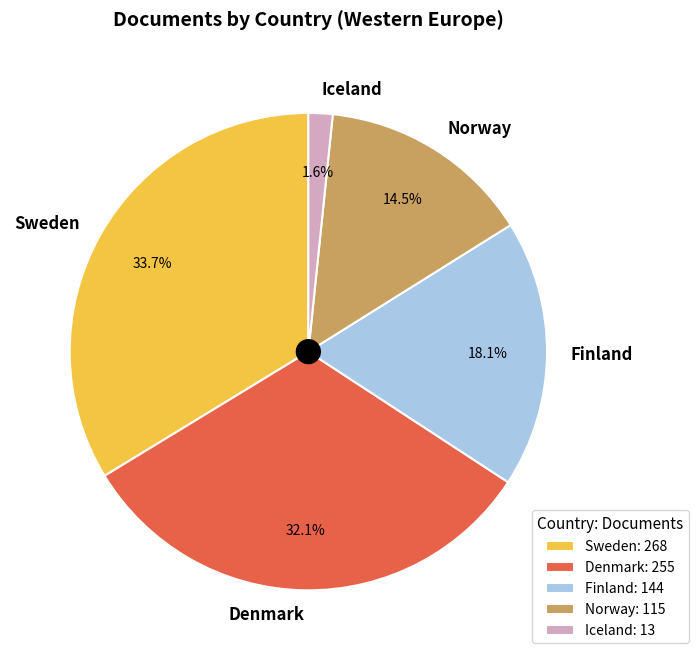

Rank the categories by value from lowest to highest.

Iceland, Norway, Finland, Denmark, Sweden